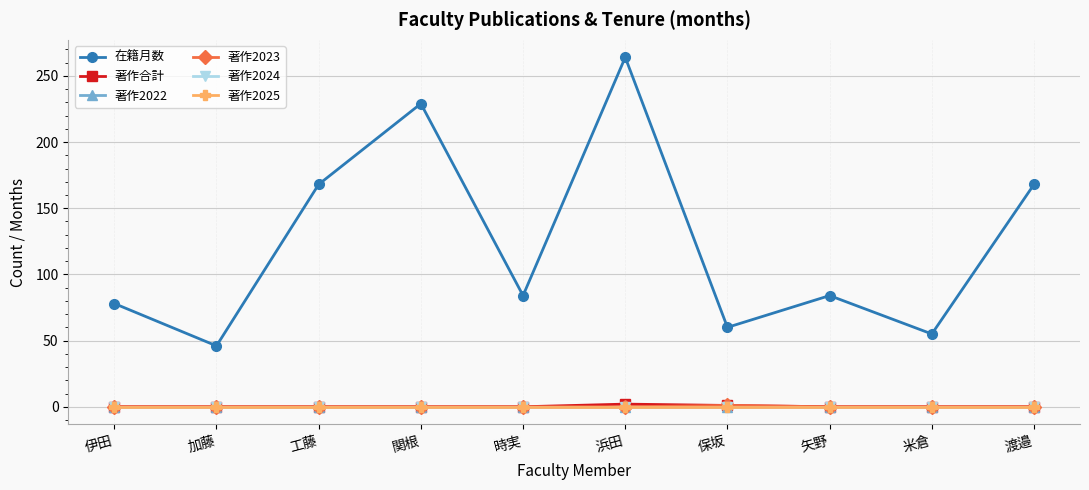

Count the 著作2023 values in the range 0 to 1.

10